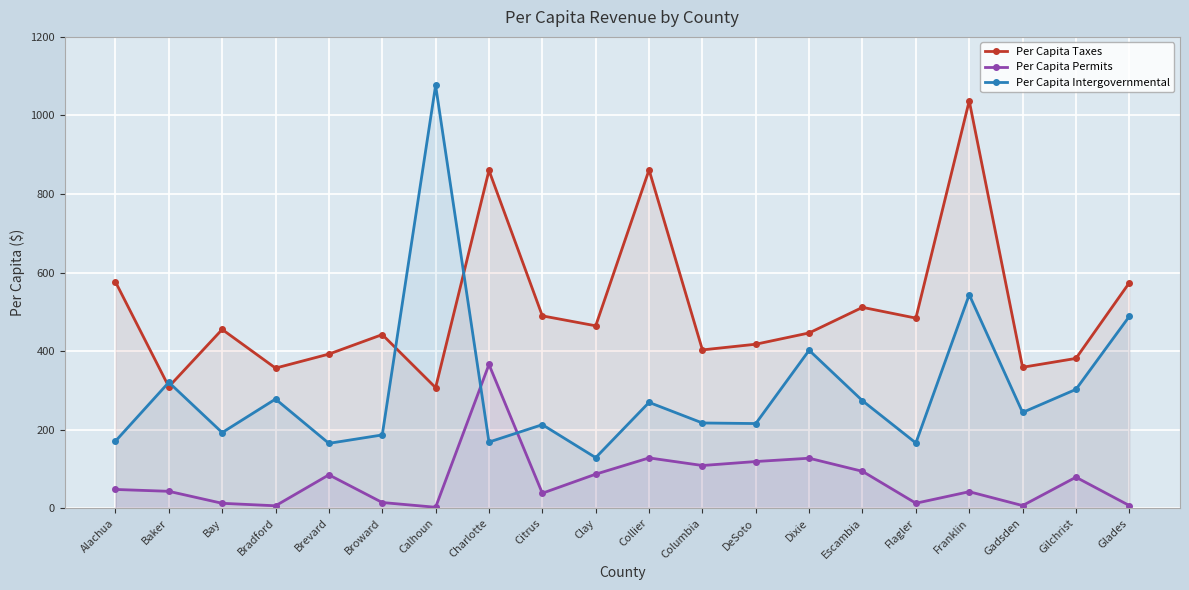

Reading right to left, transcribe all the data shown in this chart.

Per Capita Taxes: Glades=573.8	Gilchrist=381.2	Gadsden=358.7	Franklin=1037.1	Flagler=483.9	Escambia=511.3	Dixie=446.1	DeSoto=417.4	Columbia=402.9	Collier=861.4	Clay=464.3	Citrus=489.6	Charlotte=860.1	Calhoun=306.8	Broward=441.9	Brevard=392.2	Bradford=356.6	Bay=455.1	Baker=309.1	Alachua=576.2
Per Capita Permits: Glades=6.6	Gilchrist=78.8	Gadsden=6.5	Franklin=41.8	Flagler=12.5	Escambia=93.7	Dixie=127.1	DeSoto=118.6	Columbia=108.5	Collier=127.9	Clay=86.5	Citrus=38.0	Charlotte=365.8	Calhoun=2.2	Broward=14.3	Brevard=84.8	Bradford=5.9	Bay=12.3	Baker=42.8	Alachua=47.5
Per Capita Intergovernmental: Glades=488.3	Gilchrist=302.4	Gadsden=243.7	Franklin=543.5	Flagler=165.9	Escambia=273.4	Dixie=402.0	DeSoto=215.4	Columbia=216.8	Collier=269.3	Clay=128.5	Citrus=212.5	Charlotte=168.2	Calhoun=1076.6	Broward=186.4	Brevard=164.9	Bradford=277.7	Bay=192.4	Baker=320.3	Alachua=170.5